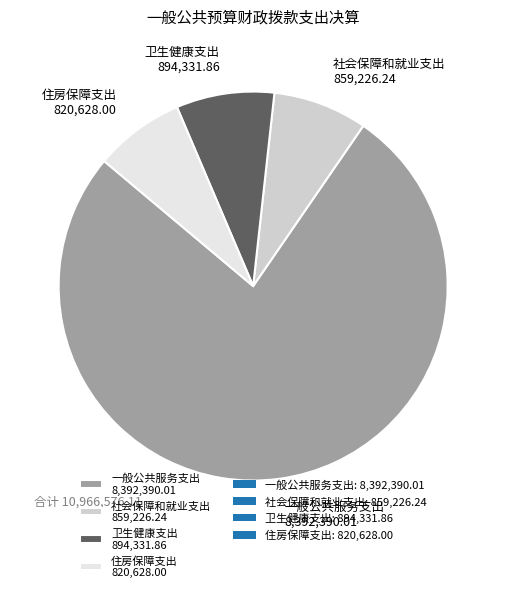

Which has a higher value, 社会保障和就业支出 859,226.24 or 一般公共服务支出 8,392,390.01?

一般公共服务支出 8,392,390.01